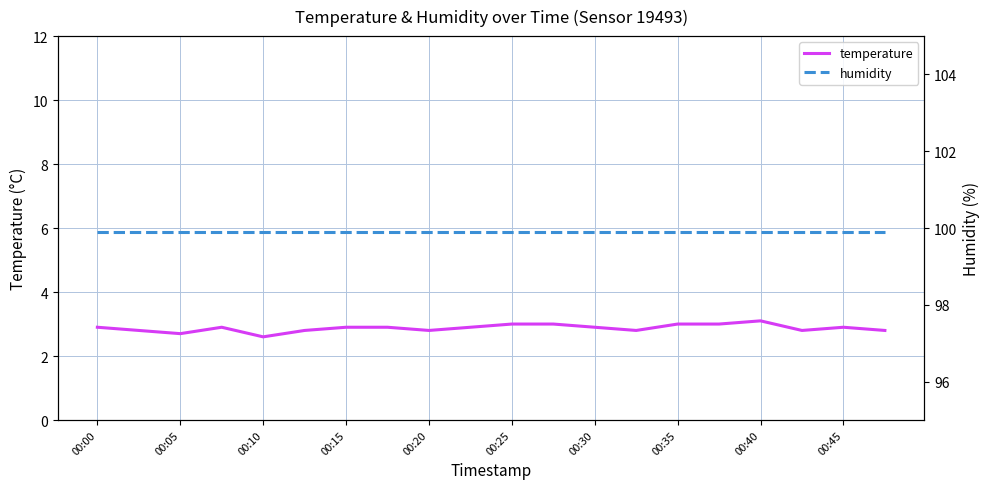

What is the highest value of the temperature series?

3.1